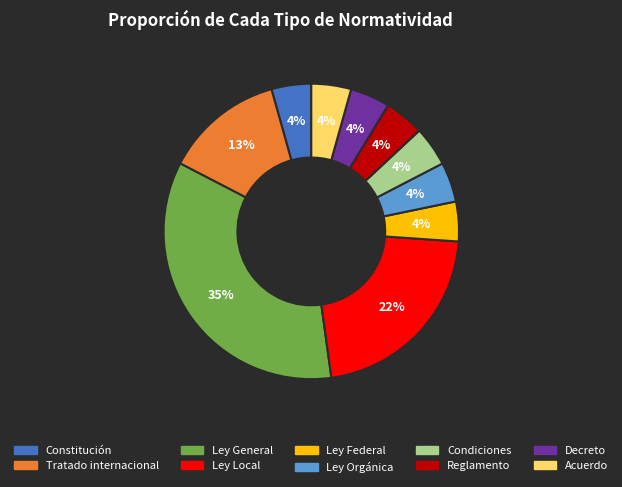

The Tratado internacional slice represents 13% of the pie. True or false?

True